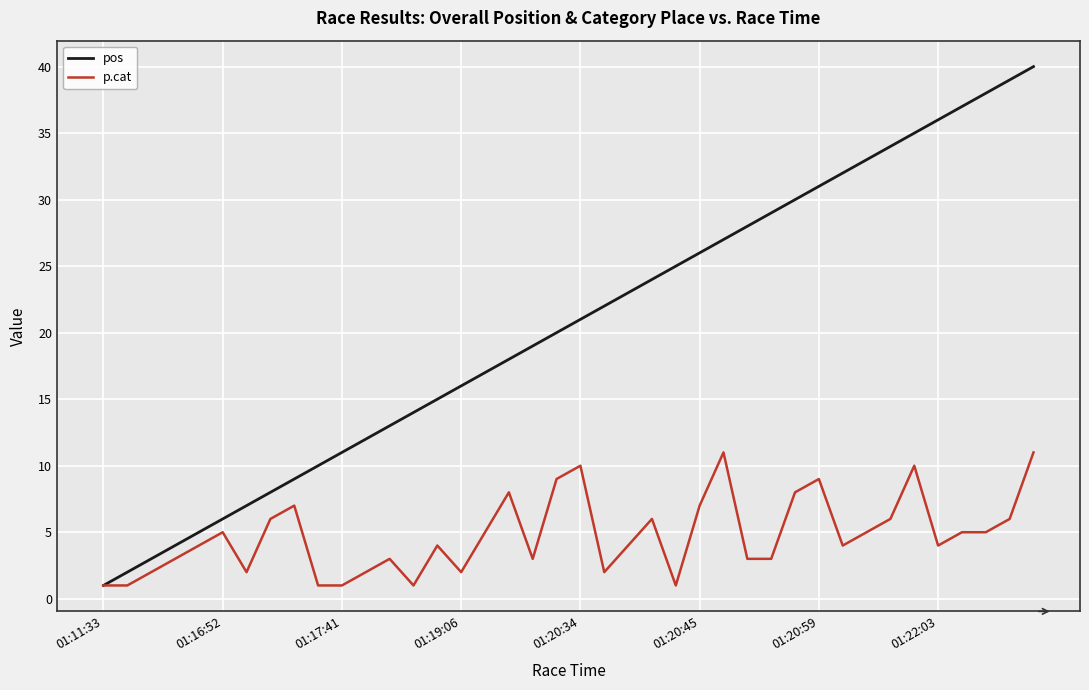

What is the difference between the maximum and second lowest values in the p.cat series?

10